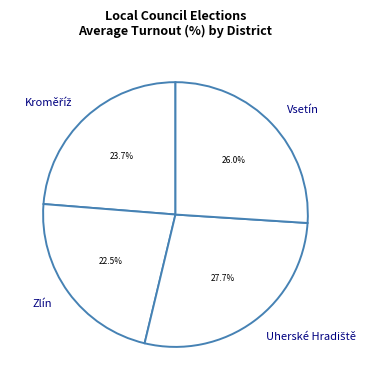

Is there a majority slice in this chart?

No